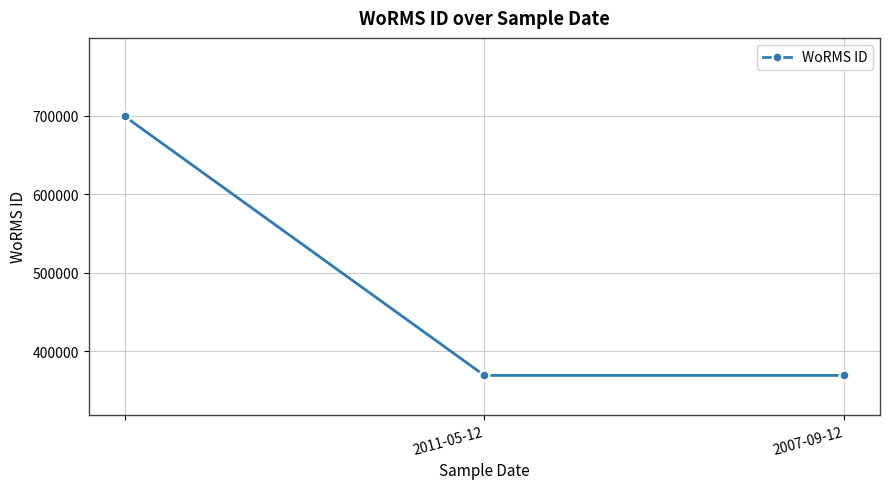

How many distinct data groups are displayed?

1